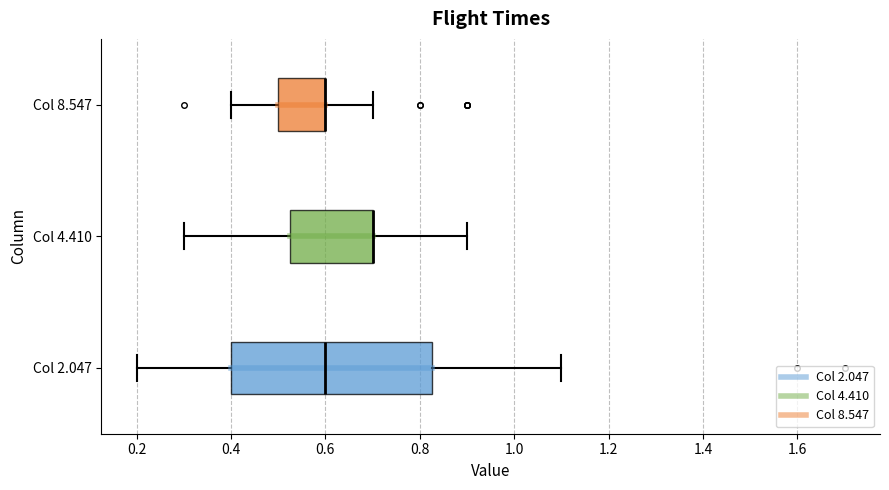

Reading bottom to top, read every box against the x-axis: the position of its median line, the range the box covers, and the ends of its whiskers. The values are not printed on the chart, so give them approximately, as read against the axis.

Col 2.047: median 0.60, box 0.40 to 0.82, whiskers 0.20 to 1.10
Col 4.410: median 0.70 (drawn on the box's right edge), box 0.52 to 0.70, whiskers 0.30 to 0.90
Col 8.547: median 0.60 (drawn on the box's right edge), box 0.50 to 0.60, whiskers 0.40 to 0.70